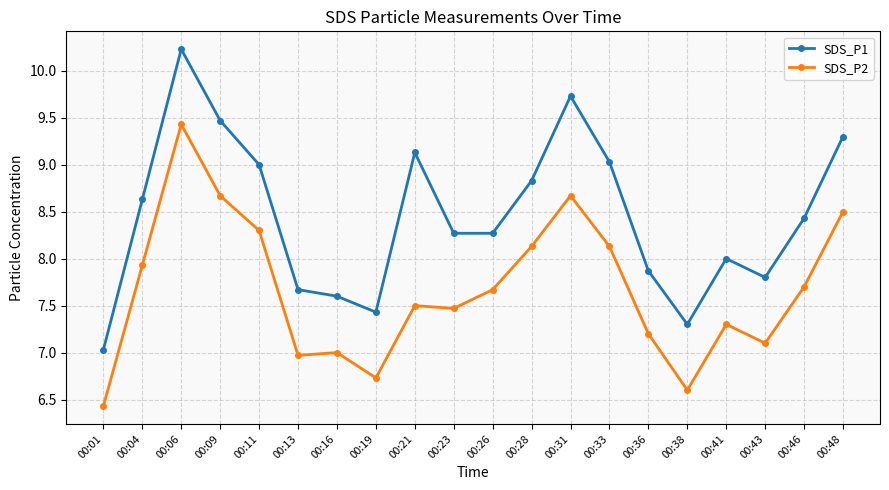

Which series changed the most between 00:16 and 00:19?

SDS_P2